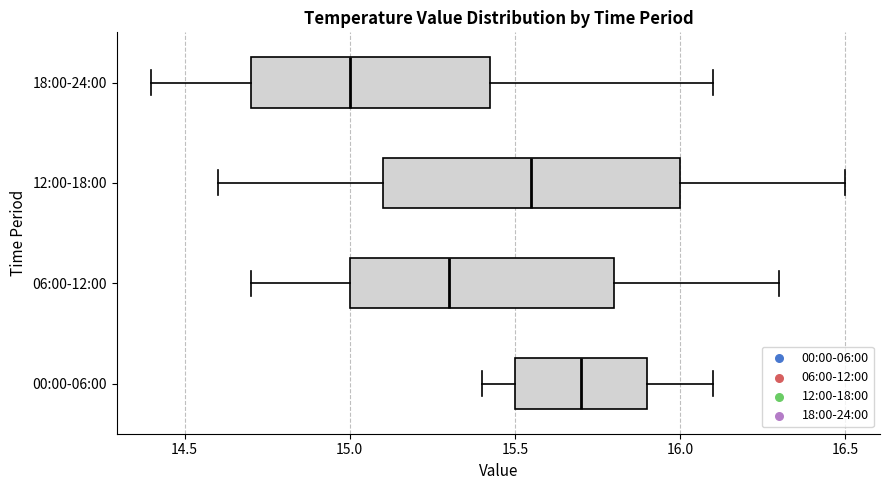

Reading bottom to top, read every box against the x-axis: the position of its median line, the range the box covers, and the ends of its whiskers. The values are not printed on the chart, so give them approximately, as read against the axis.

00:00-06:00: median 15.70, box 15.50 to 15.90, whiskers 15.40 to 16.10
06:00-12:00: median 15.30, box 15.00 to 15.80, whiskers 14.70 to 16.30
12:00-18:00: median 15.55, box 15.10 to 16.00, whiskers 14.60 to 16.50
18:00-24:00: median 15.00, box 14.70 to 15.45, whiskers 14.40 to 16.10